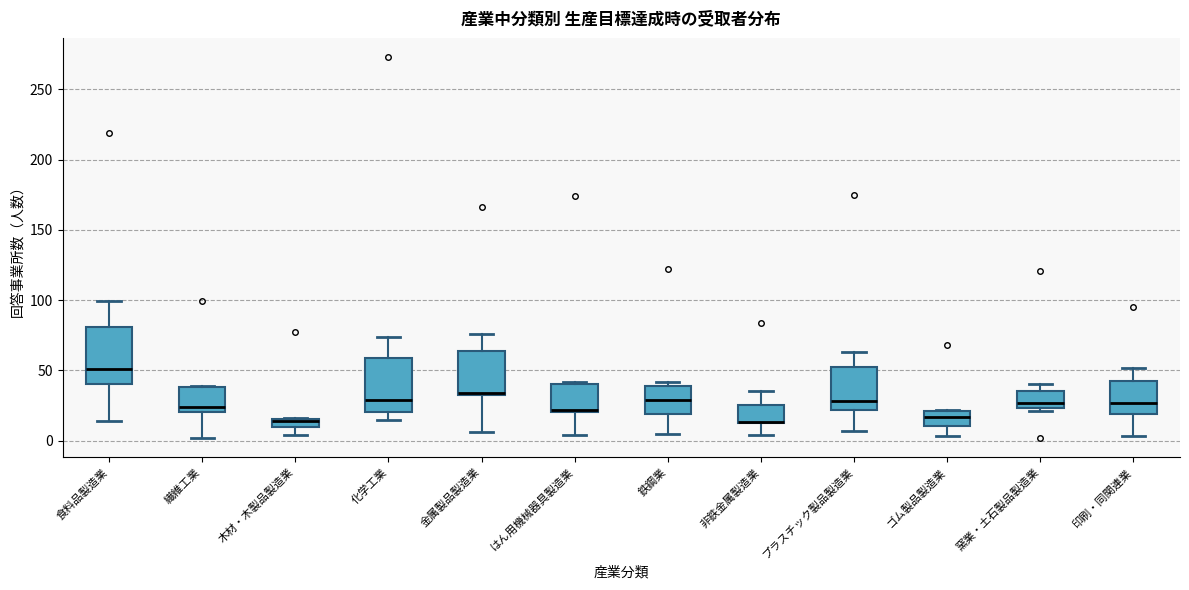

Where is the upper edge of the box for 窯業・土石製品製造業 on the y-axis? The values are not printed on the chart, so give them approximately, as read against the axis.

35